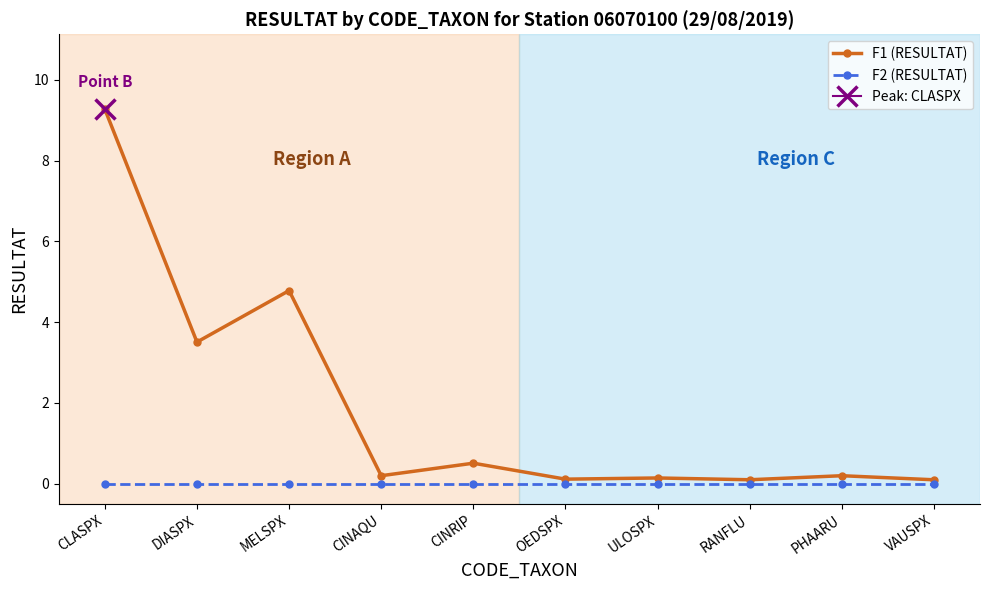

Rank the series by their maximum value, from lowest to highest.

F2 (RESULTAT), F1 (RESULTAT)